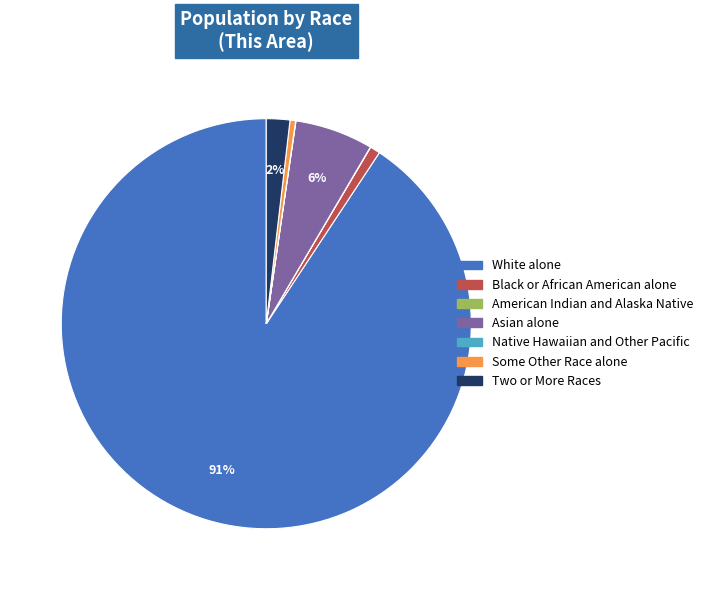

Is it true that Asian alone is 1% of the pie?

False